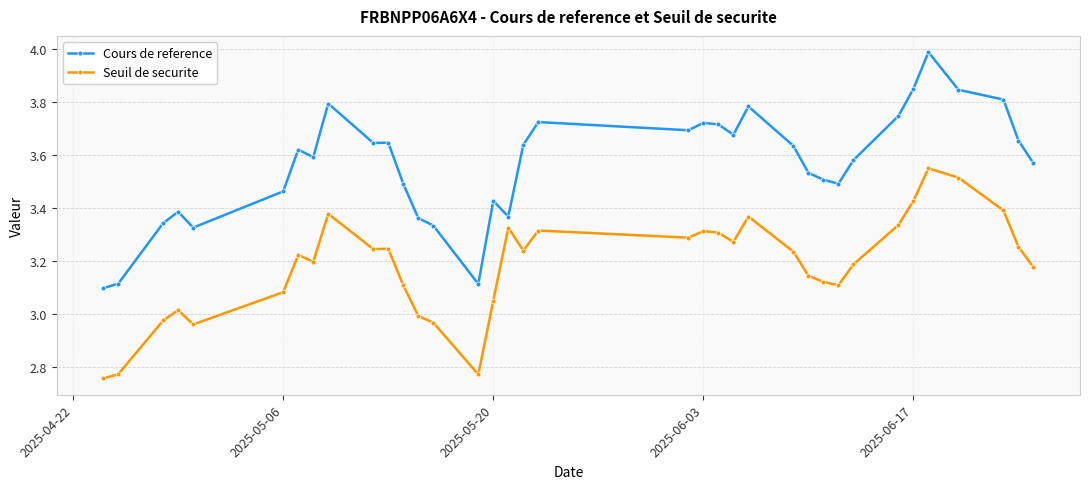

True or false: Seuil de securite and Cours de reference intersect in this chart.

False